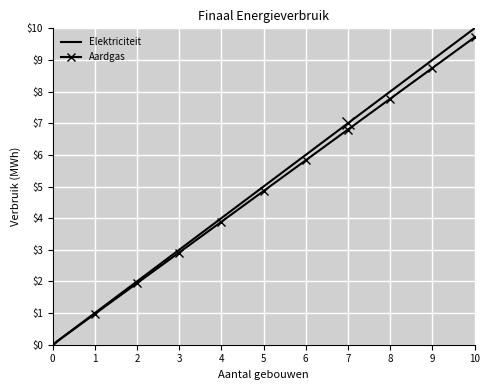

True or false: Elektriciteit has a value of 6.7 at 4.

False